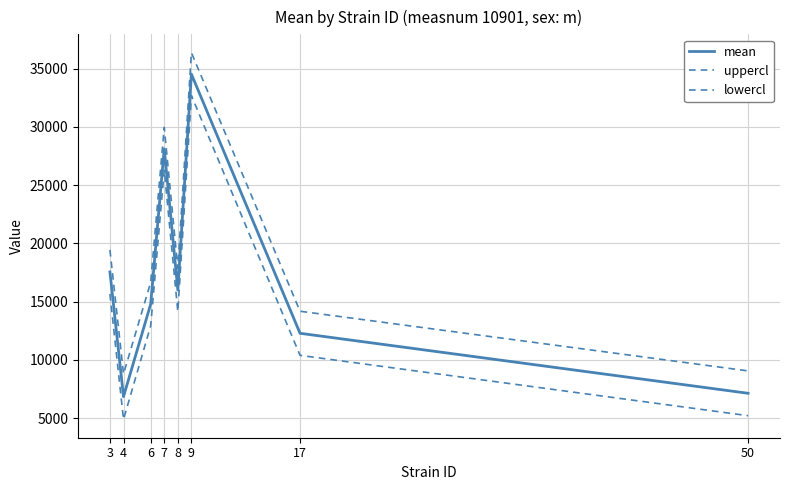

Reading left to right, transcribe all the data shown in this chart.

mean: 17545.7	6839.0	14781.9	28119.9	15995.8	34534.9	12279.3	7127.2
uppercl: 19439.8	8791.4	16648.8	29960.6	17836.5	36375.6	14173.5	9049.8
lowercl: 15651.5	4886.5	12915.1	26279.1	14155.0	32694.1	10385.2	5204.5